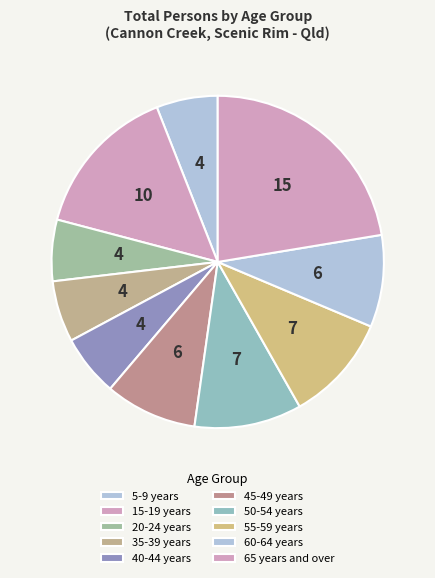

Does any single category account for the majority?

No